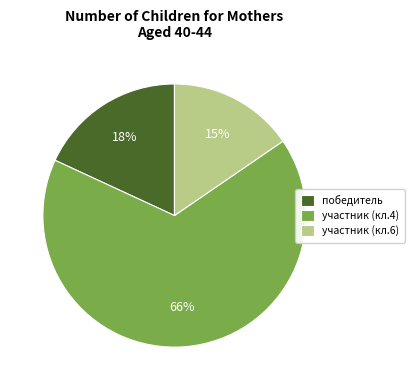

How many segments does this pie chart have?

3